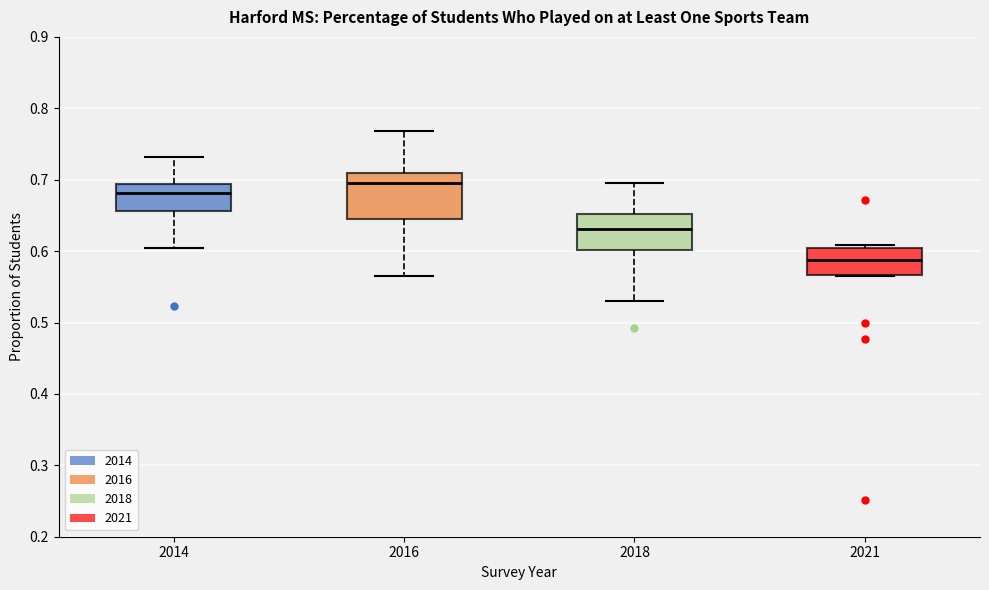

Where does the lower whisker of the box at x = 2014 end on the y-axis? The values are not printed on the chart, so give them approximately, as read against the axis.

0.61